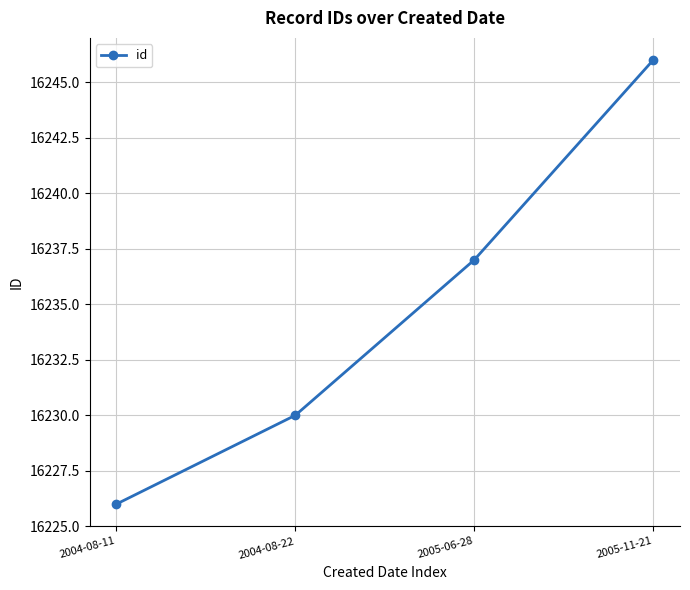

At which label is the value closest to 16236?

2005-06-28